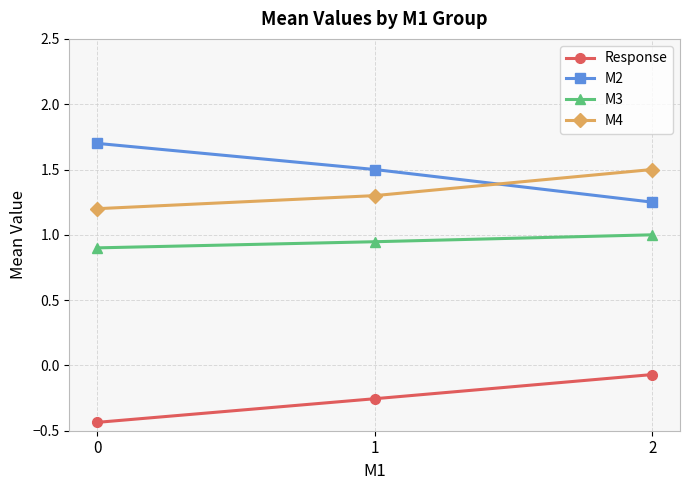

Count the number of data series in this chart.

4